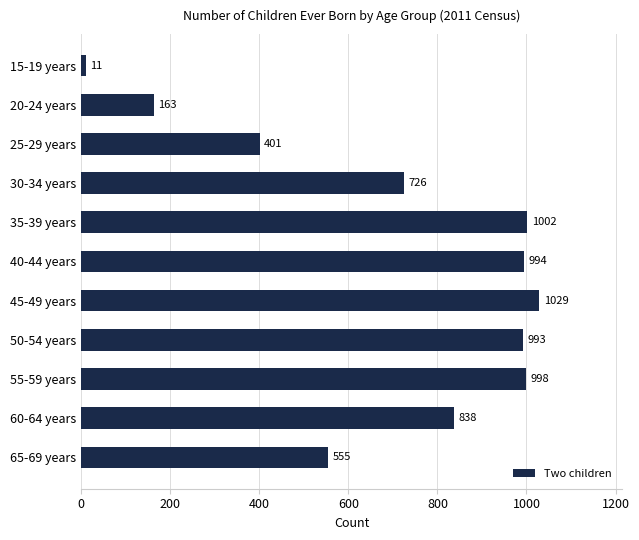

What is the smallest value displayed?

11